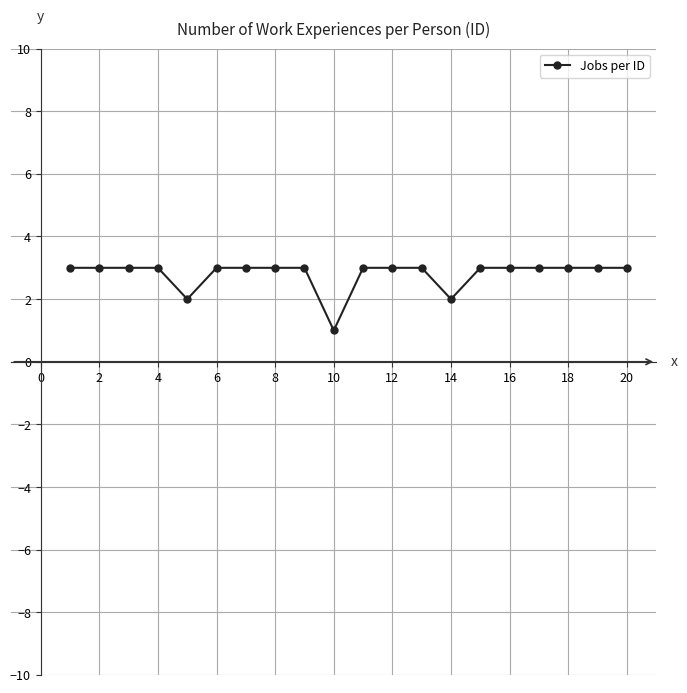

What is the sum of all values?

56